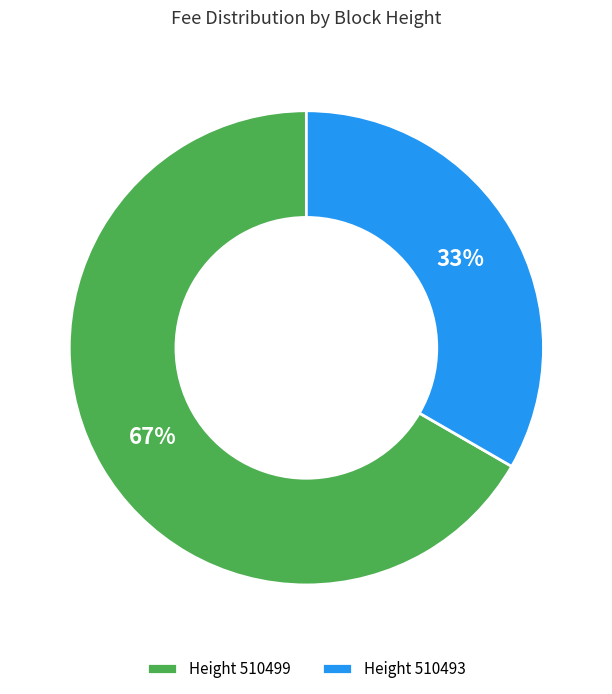

Rank the categories by value from highest to lowest.

Height 510499, Height 510493